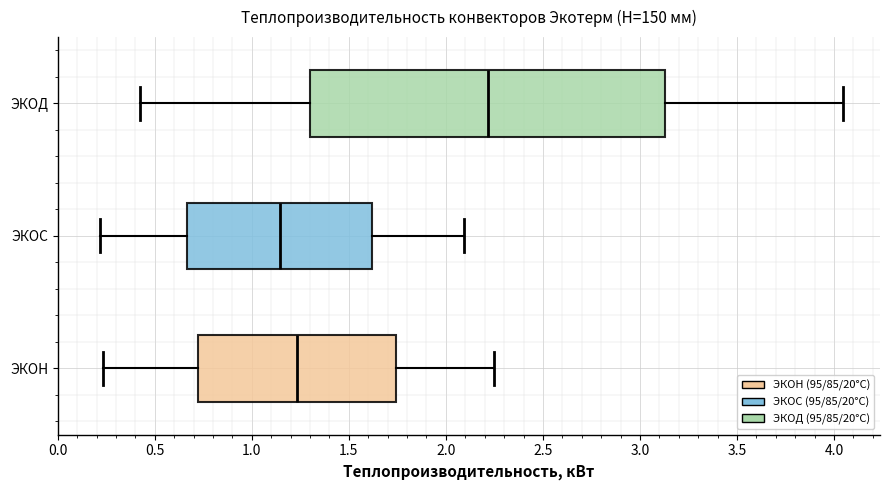

Reading bottom to top, transcribe this box plot: for each box, give where its median line is, the range the box spans, and where its two whiskers end, as read against the x-axis. The values are not printed on the chart, so give them approximately, as read against the axis.

ЭКОН: median 1.25, box 0.70 to 1.75, whiskers 0.25 to 2.25
ЭКОС: median 1.15, box 0.65 to 1.60, whiskers 0.20 to 2.10
ЭКОД: median 2.20, box 1.30 to 3.15, whiskers 0.40 to 4.05